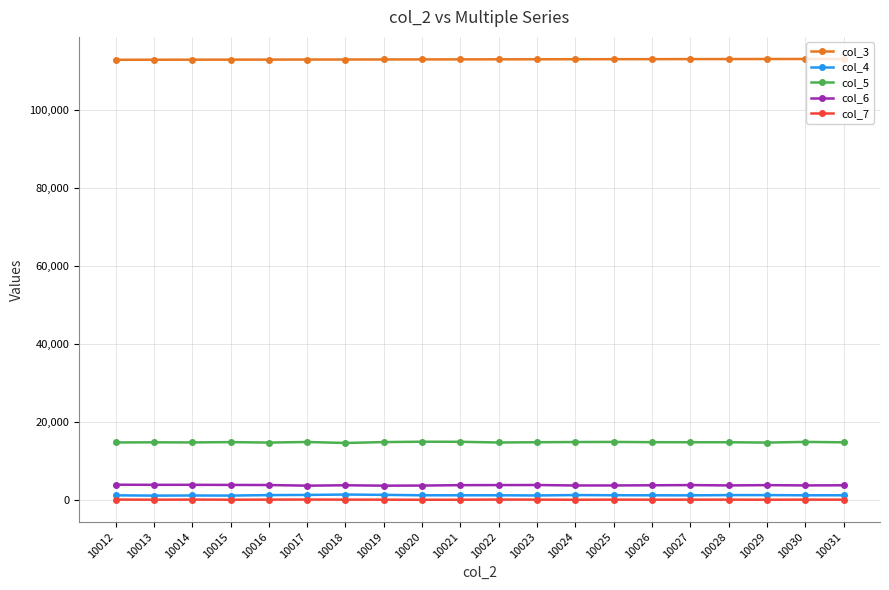

Does the chart have visible grid lines?

Yes